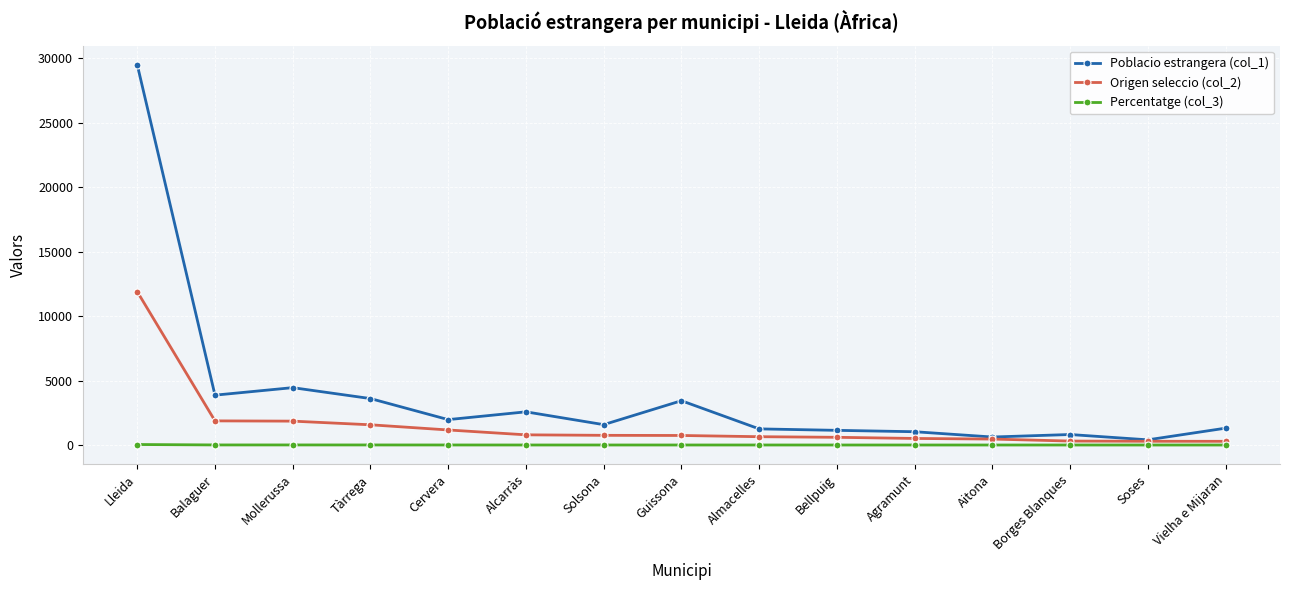

Which series has the widest spread of values?

Poblacio estrangera (col_1)